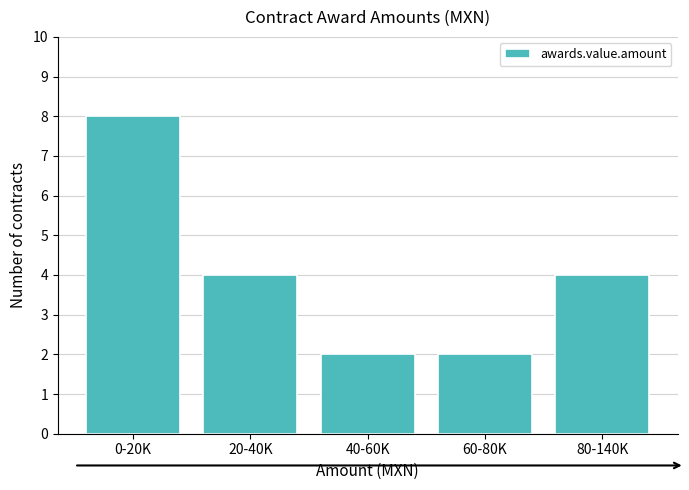

Reading left to right, transcribe all the data shown in this chart.

0-20K=8	20-40K=4	40-60K=2	60-80K=2	80-140K=4